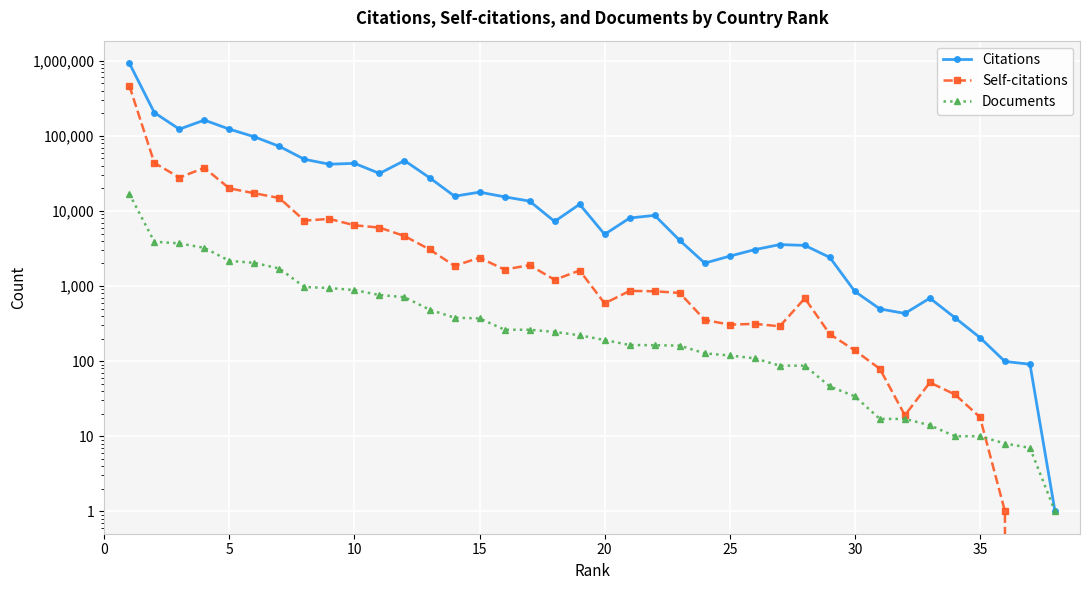

At how many categories does at least one series exceed 829714?

1